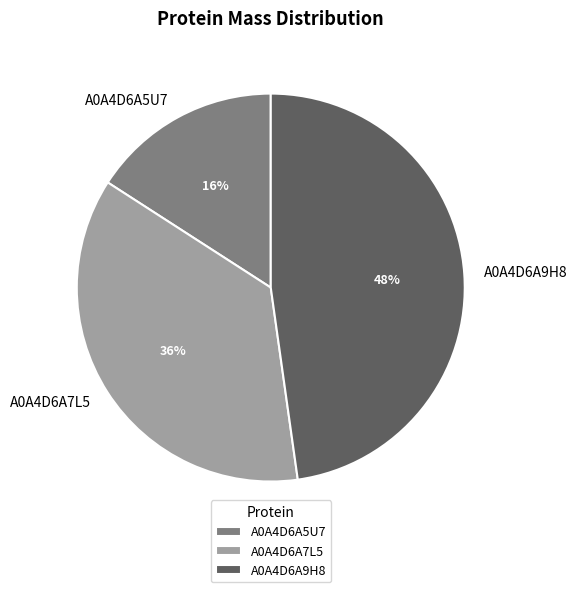

Do A0A4D6A7L5 and A0A4D6A5U7 together represent more than half of the pie?

Yes